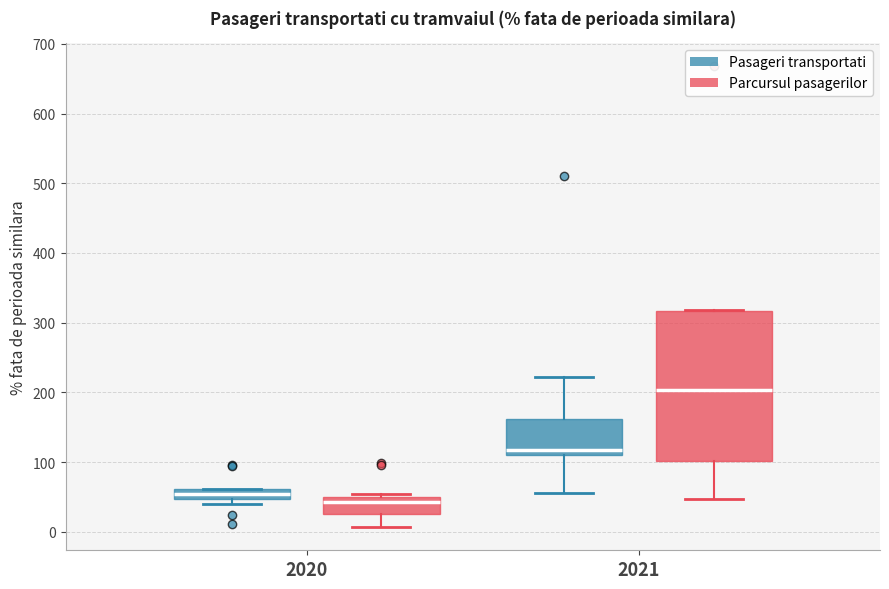

Comparing the boxes themselves (not the whiskers), which one is the tallest?

2021 (Parcursul pasagerilor)